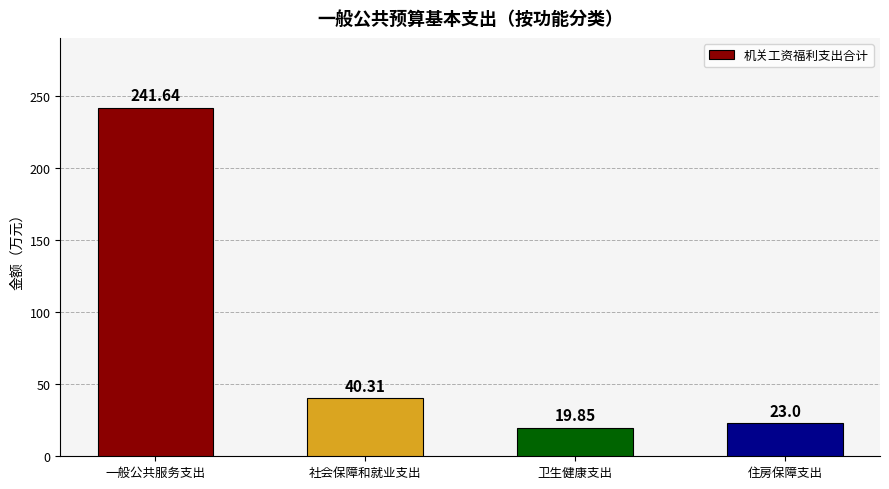

What is the difference between the maximum and minimum values?

221.8